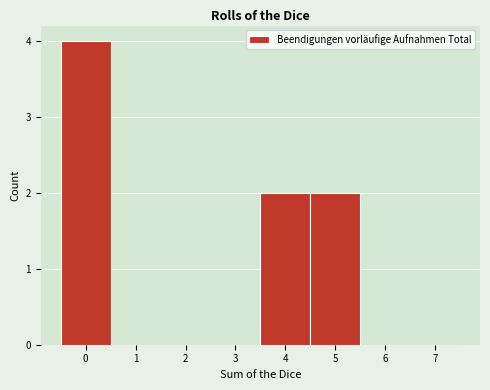

Reading left to right, transcribe this chart: for each bar, give the range it covers on the x-axis and its height. The values are not printed on the chart, so give them approximately, as read against the axis.

-0.5 to 0.5: 4
0.5 to 1.5: 0
1.5 to 2.5: 0
2.5 to 3.5: 0
3.5 to 4.5: 2
4.5 to 5.5: 2
5.5 to 6.5: 0
6.5 to 7.5: 0